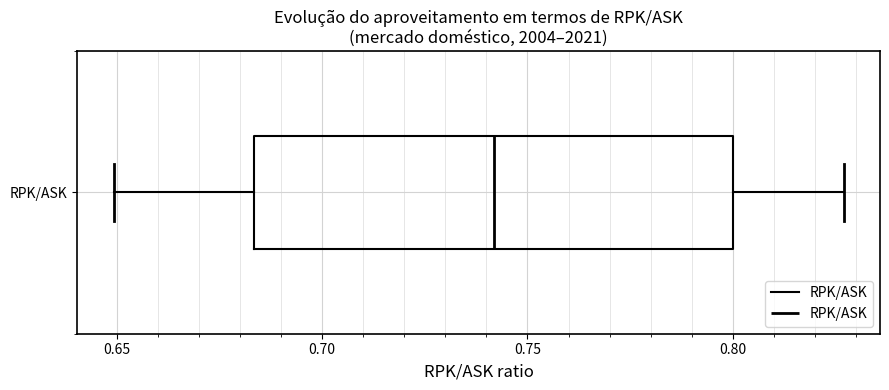

Where does the right whisker of the box for RPK/ASK end on the x-axis? The values are not printed on the chart, so give them approximately, as read against the axis.

0.825